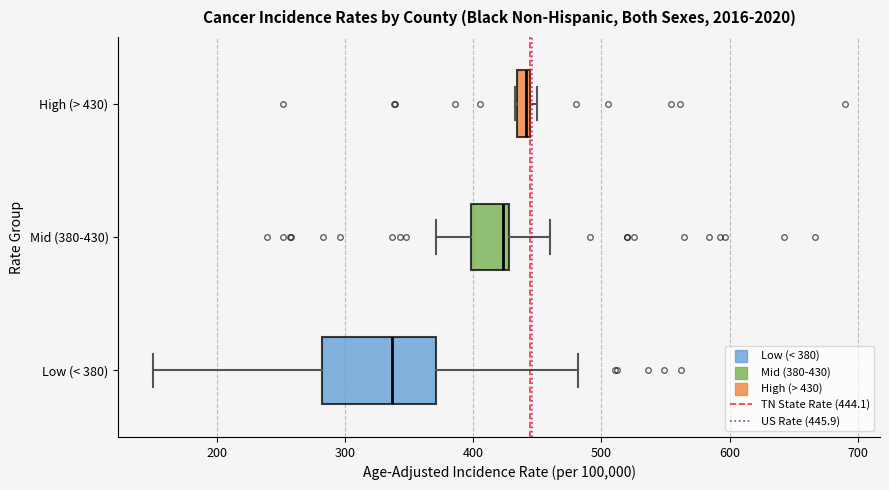

Which box's median line is the furthest to the right?

High (> 430)